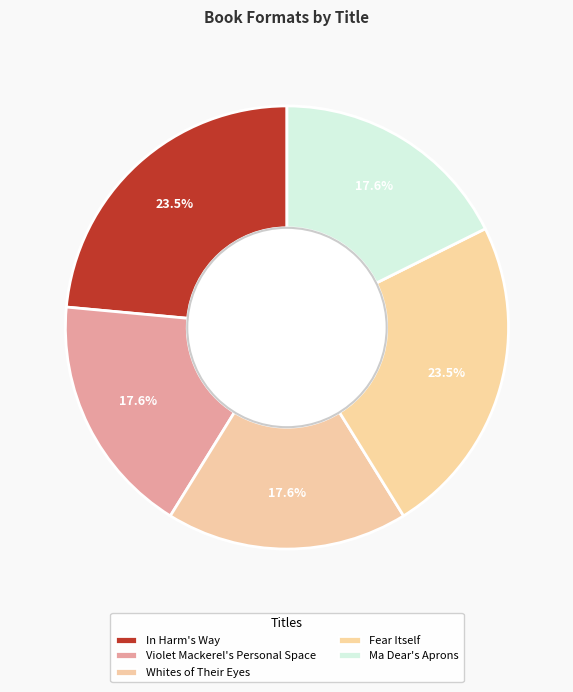

Count the number of slices in the pie.

5